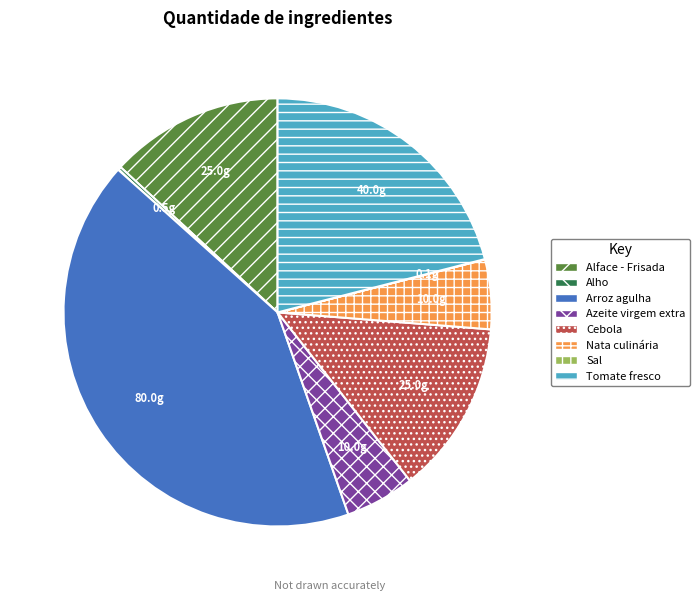

Is there a majority slice in this chart?

No